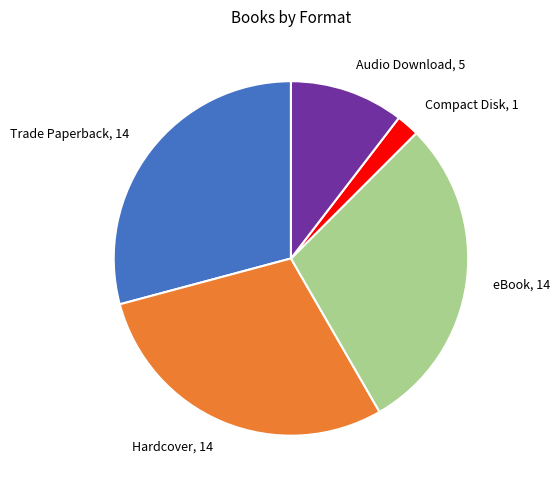

Which slice is the smallest?

Compact Disk